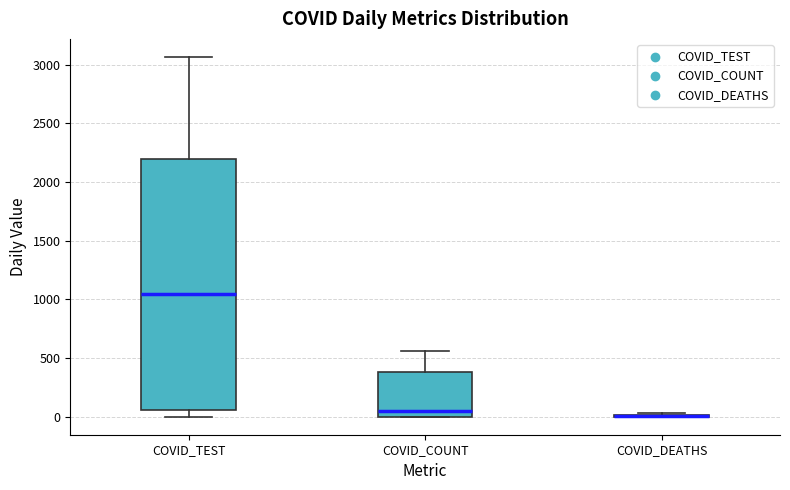

Comparing the boxes themselves (not the whiskers), which one is the tallest?

COVID_TEST